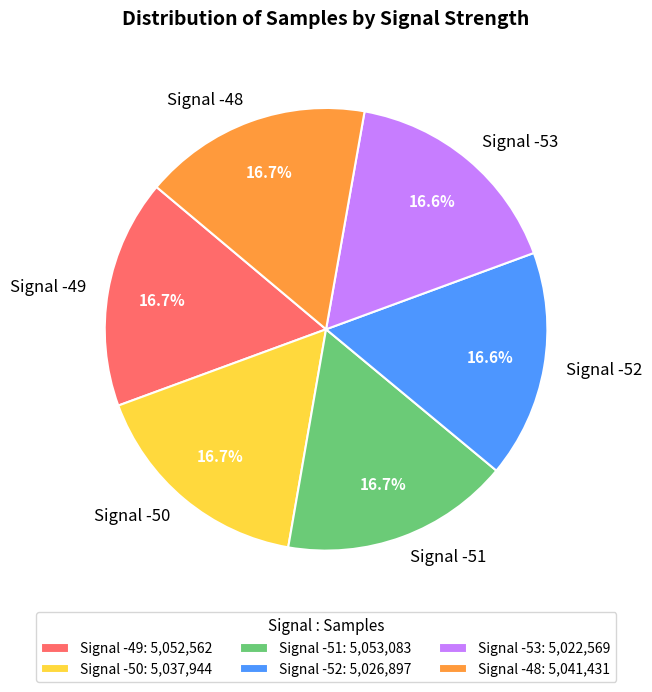

How many slices are in this pie chart?

6